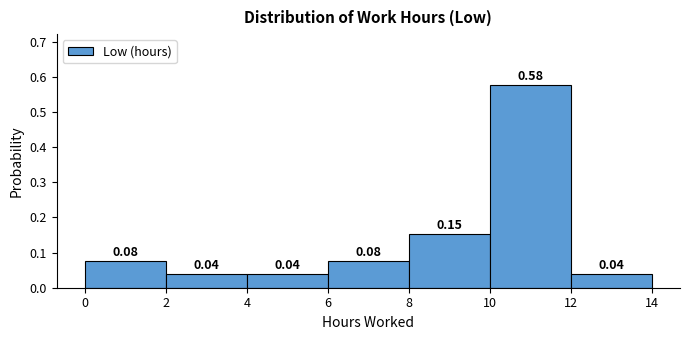

Over which range of the x-axis is the bar tallest?

10 to 12